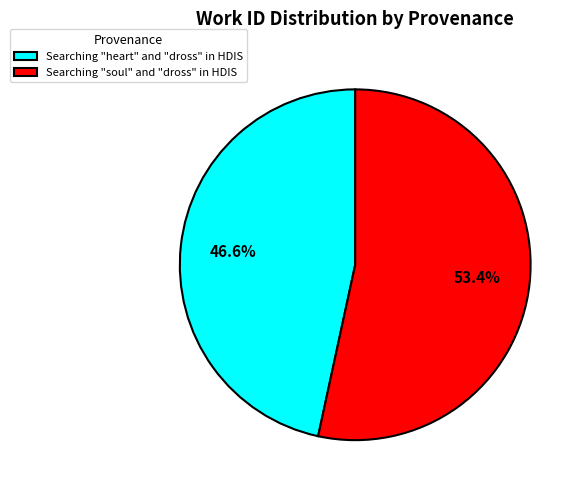

Which slice is the largest?

Searching "soul" and "dross" in HDIS